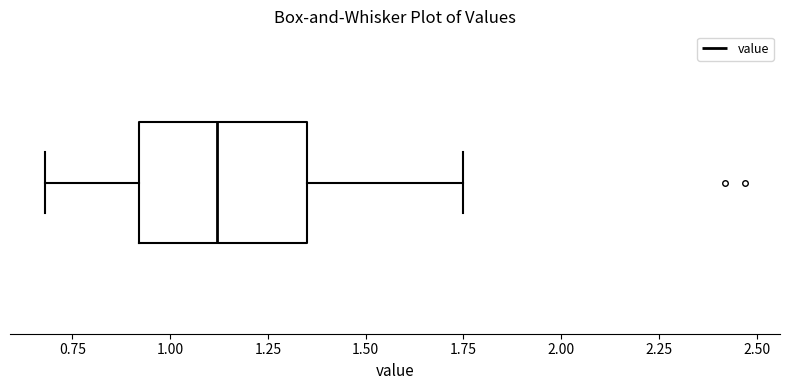

Transcribe this box plot: give where the median line is, the range the box spans, and where the two whiskers end, as read against the x-axis. The values are not printed on the chart, so give them approximately, as read against the axis.

median 1.10, box 0.90 to 1.35, whiskers 0.70 to 1.75